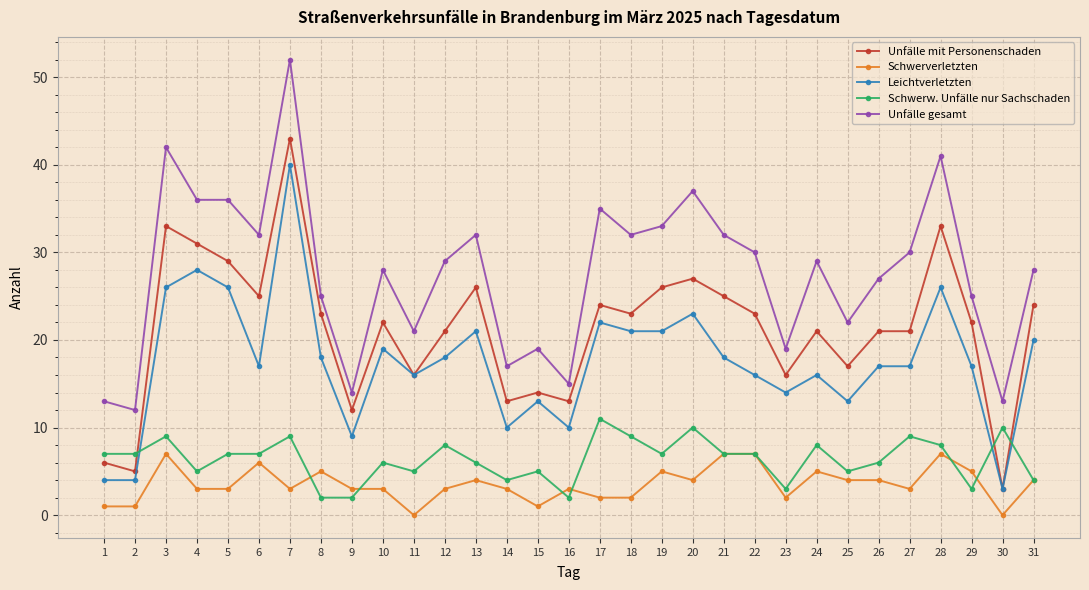

What is the maximum value shown in the chart?

52